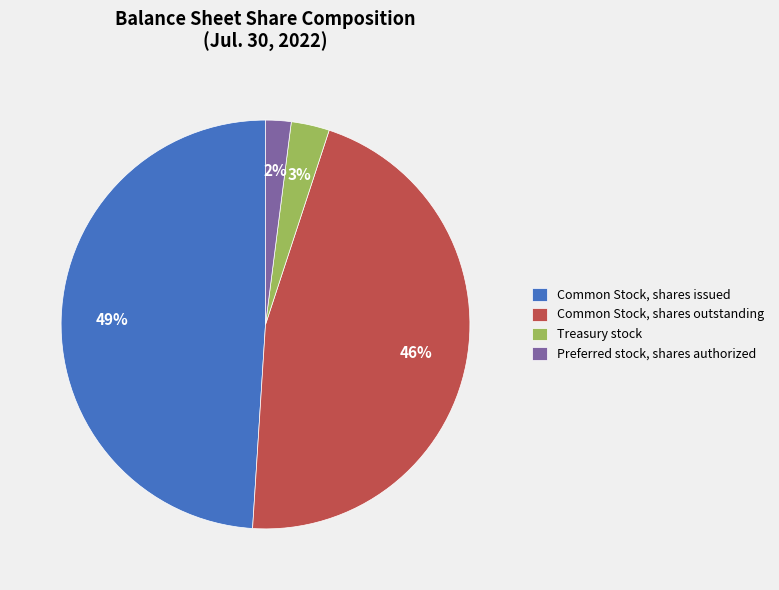

To the nearest percent, what is the average slice percentage?

25%